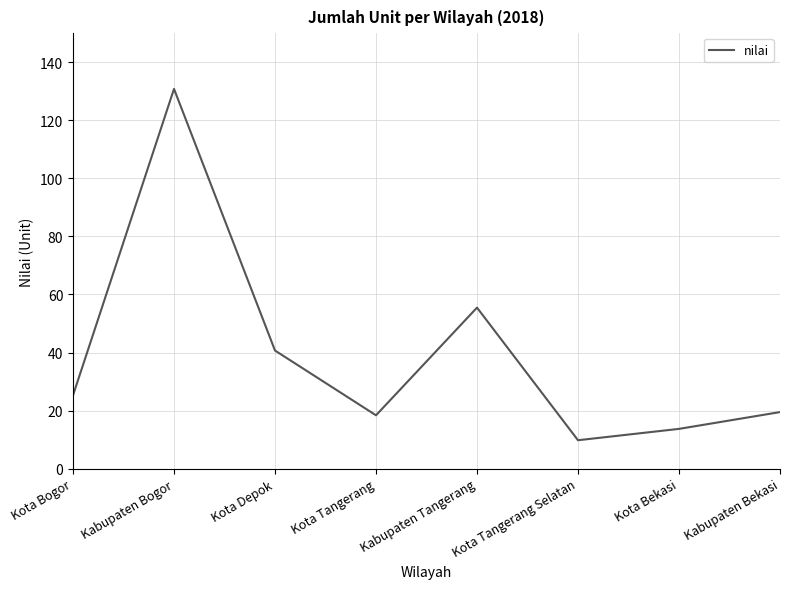

What is the approximate value at Kota Bekasi?

13.7